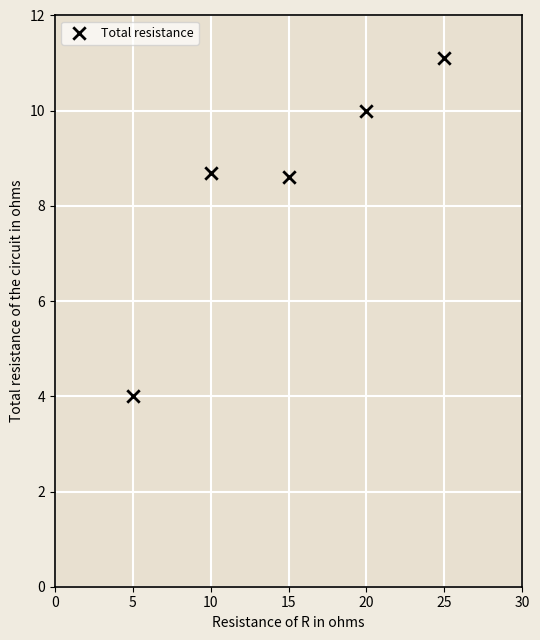

What is the range of X values (max minus min)?

20.0